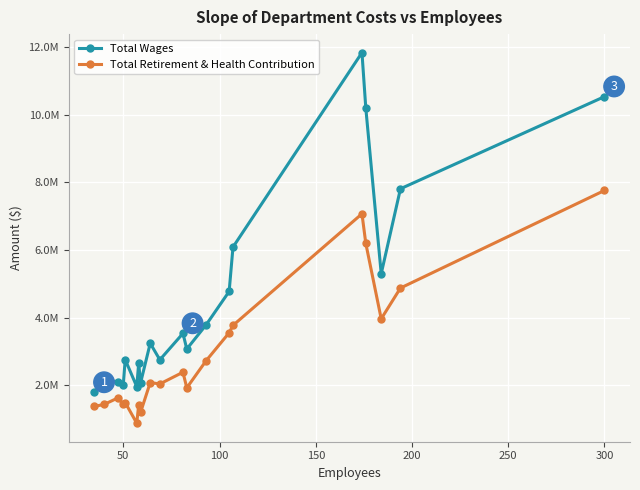

What is the average value of the Total Wages series?

4521036